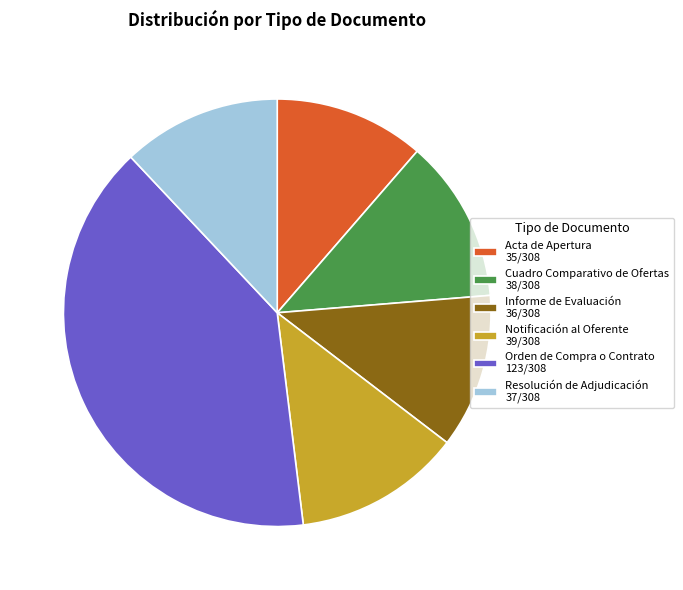

Does Resolución de Adjudicación represent more than half of the total?

No